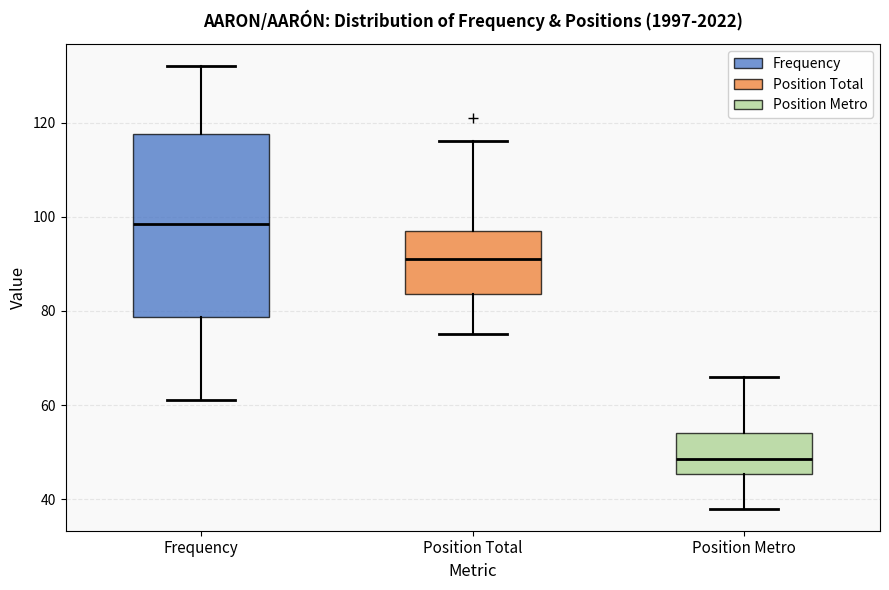

Reading left to right, read every box against the y-axis: the position of its median line, the range the box covers, and the ends of its whiskers. The values are not printed on the chart, so give them approximately, as read against the axis.

Frequency: median 98, box 78 to 118, whiskers 62 to 132
Position Total: median 92, box 84 to 98, whiskers 76 to 116
Position Metro: median 48, box 46 to 54, whiskers 38 to 66